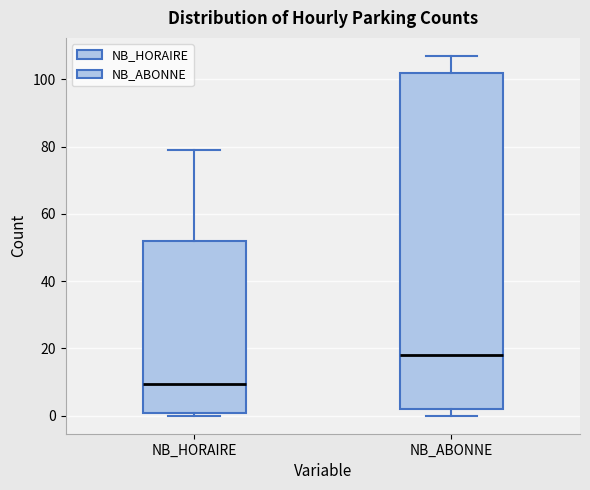

Which box's median line is the lowest?

NB_HORAIRE